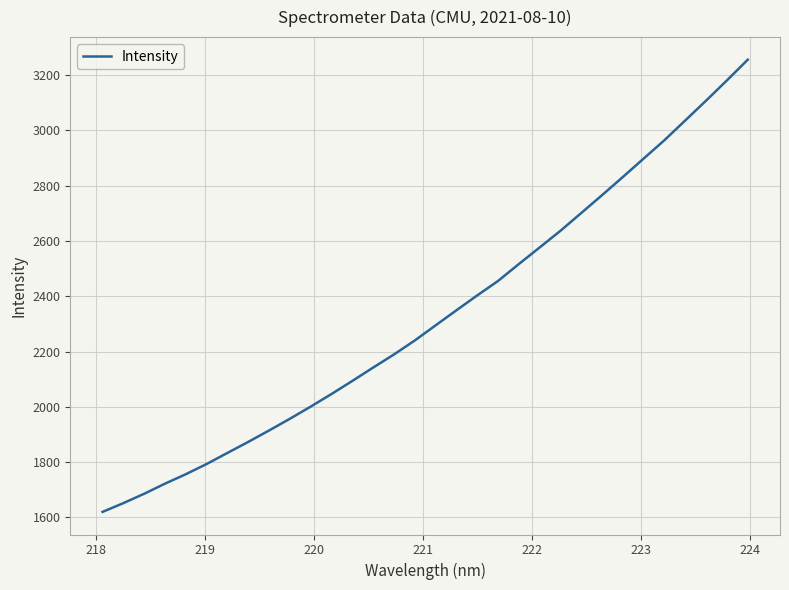

What is the greatest value displayed?

3255.5